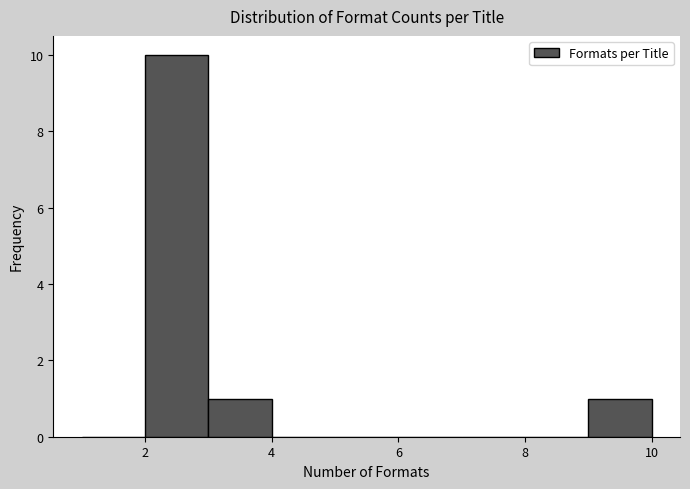

Reading left to right, list every bar in this chart as the range it spans on the x-axis followed by its height. The values are not printed on the chart, so give them approximately, as read against the axis.

1 to 2: 0
2 to 3: 10
3 to 4: 1
4 to 5: 0
5 to 6: 0
6 to 7: 0
7 to 8: 0
8 to 9: 0
9 to 10: 1